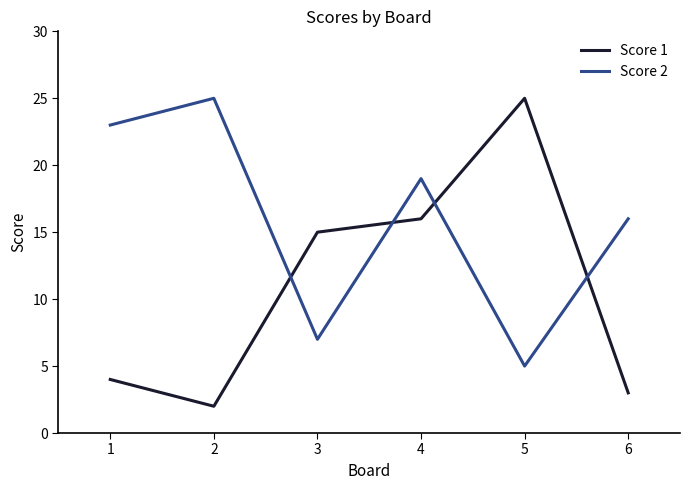

Between which two adjacent categories do Score 1 and Score 2 first intersect?

2 and 3